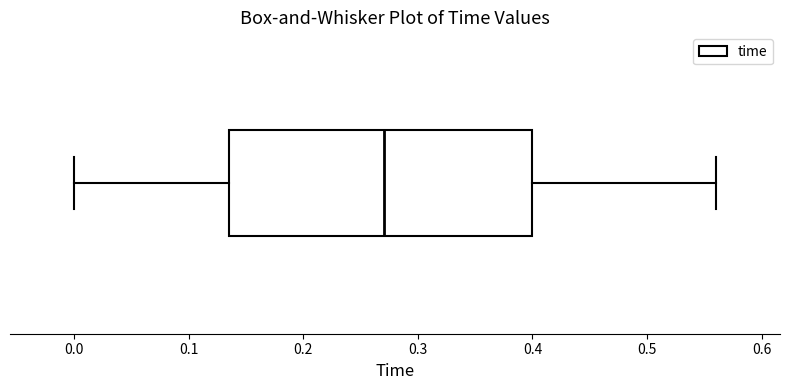

Where does the right whisker of the box end on the x-axis? The values are not printed on the chart, so give them approximately, as read against the axis.

0.56